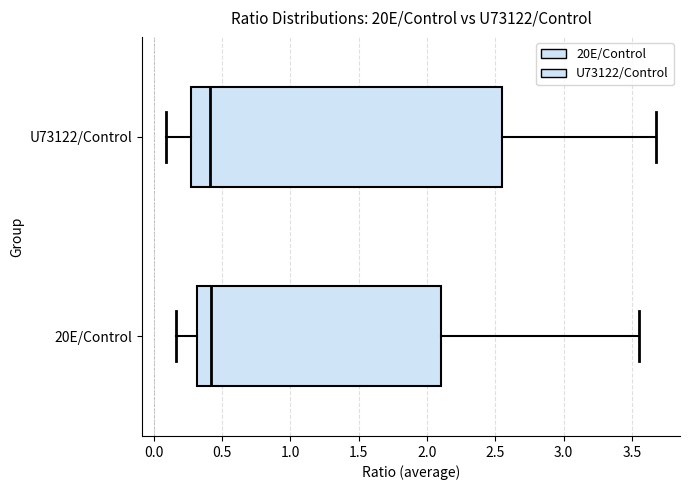

Where does the right whisker of the box for 20E/Control end on the x-axis? The values are not printed on the chart, so give them approximately, as read against the axis.

3.55